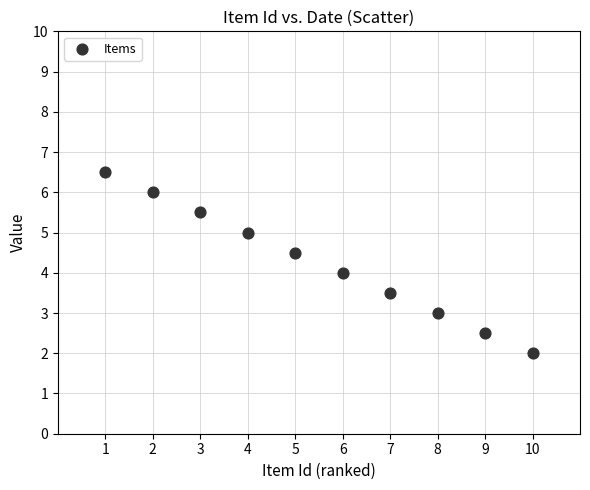

What is the range of X values (max minus min)?

9.0